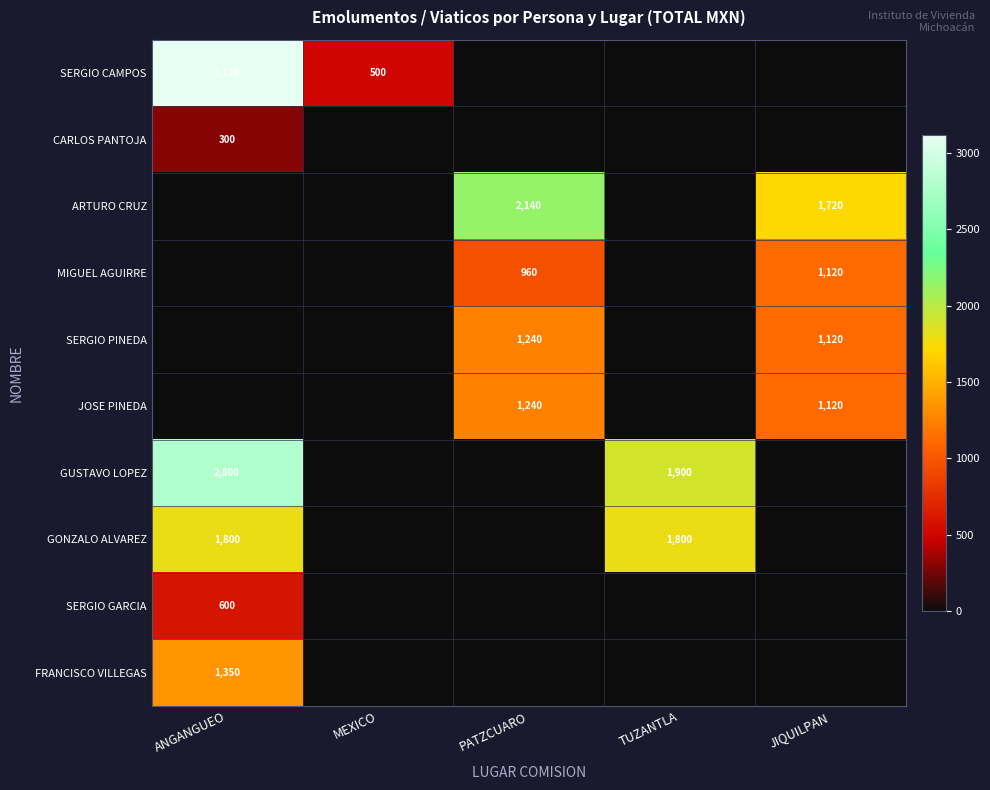

True or false: CARLOS PANTOJA has a value of 300 at ANGANGUEO.

True